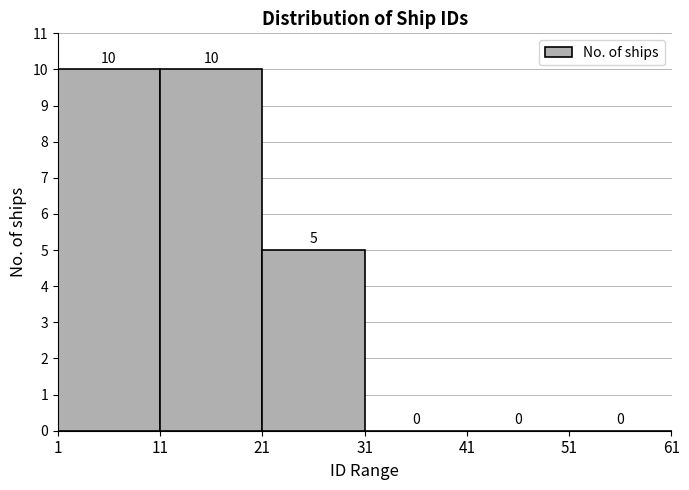

What is the height of the bar covering 21 to 31 on the x-axis?

5